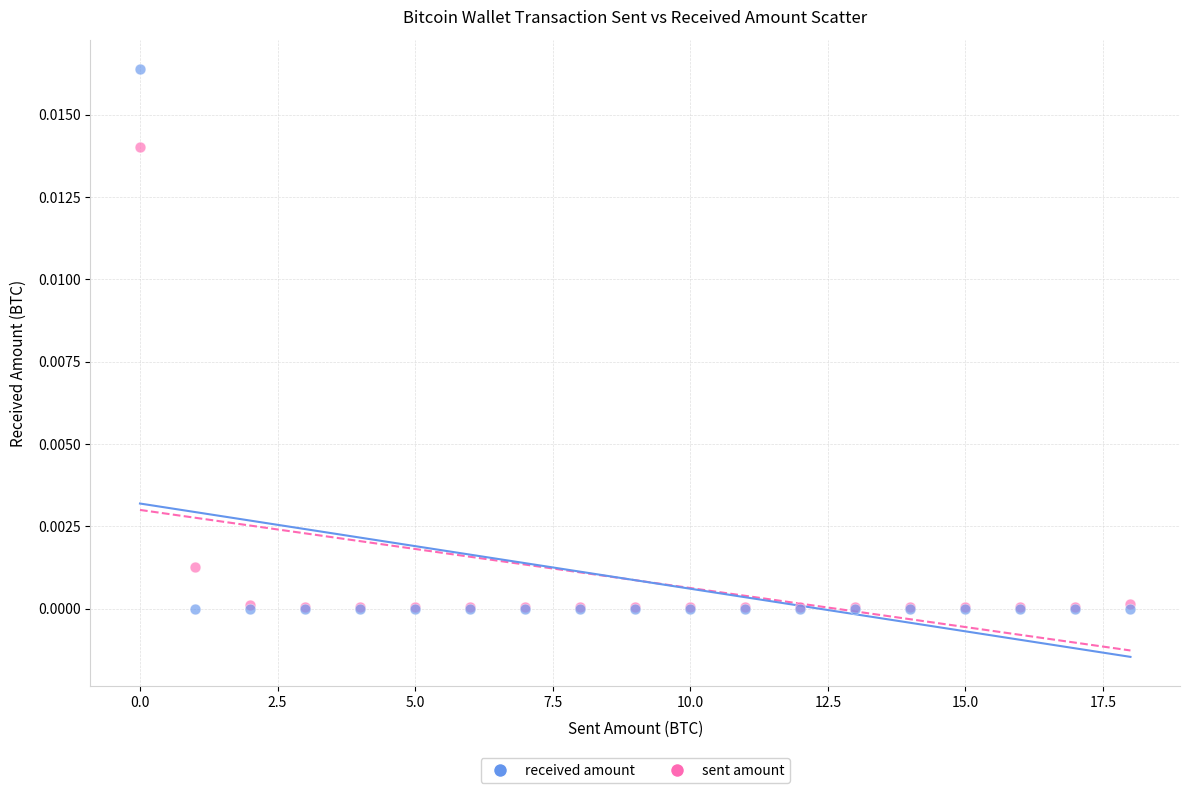

Which series has the largest Y range (max minus min)?

received amount